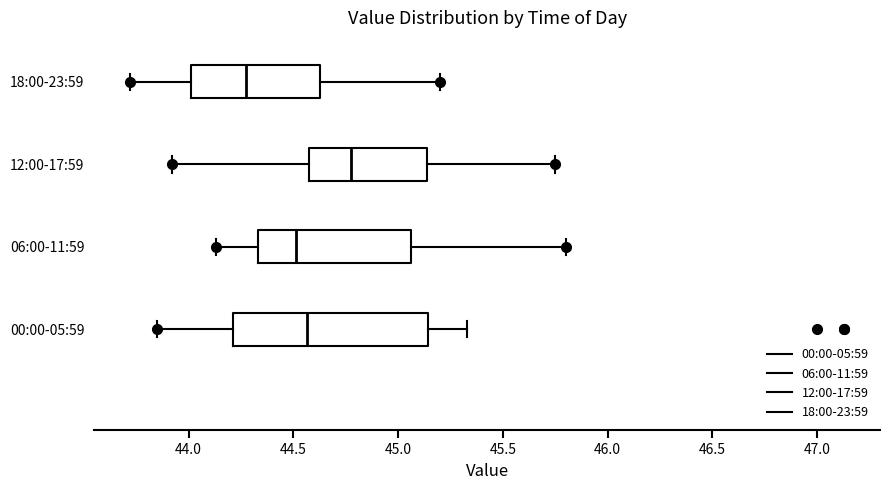

Reading bottom to top, transcribe this box plot: for each box, give where its median line is, the range the box spans, and where its two whiskers end, as read against the x-axis. The values are not printed on the chart, so give them approximately, as read against the axis.

00:00-05:59: median 44.55, box 44.20 to 45.15, whiskers 43.85 to 45.35
06:00-11:59: median 44.50, box 44.35 to 45.05, whiskers 44.15 to 45.80
12:00-17:59: median 44.80, box 44.55 to 45.15, whiskers 43.90 to 45.75
18:00-23:59: median 44.30, box 44.00 to 44.65, whiskers 43.70 to 45.20